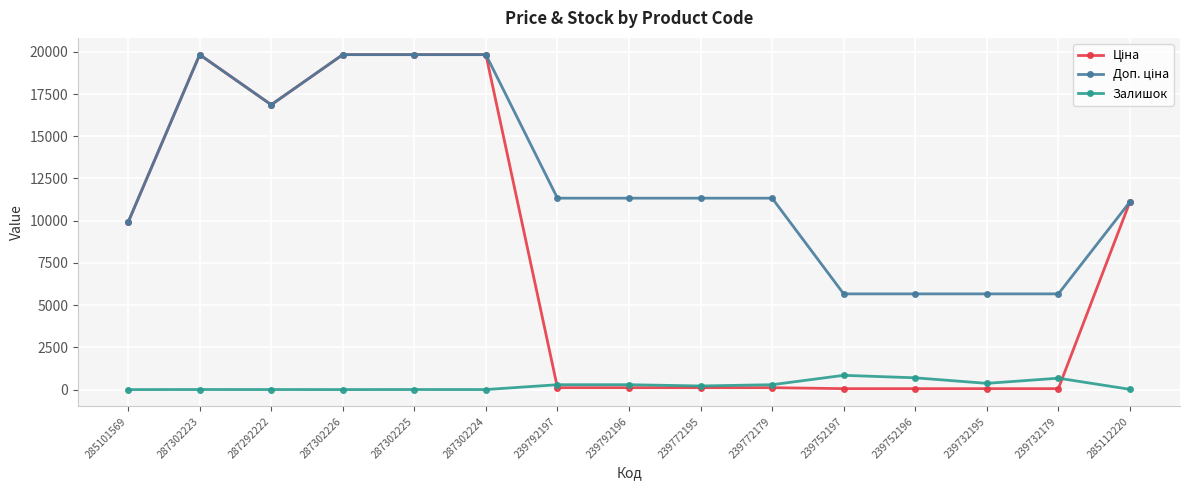

True or false: Залишок has a value of 4.0 at 287292222.

True